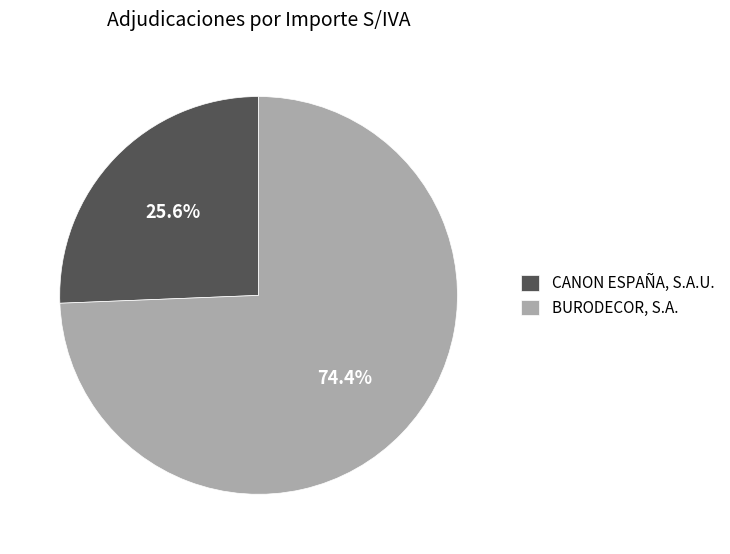

Does BURODECOR, S.A. represent more than half of the total?

Yes